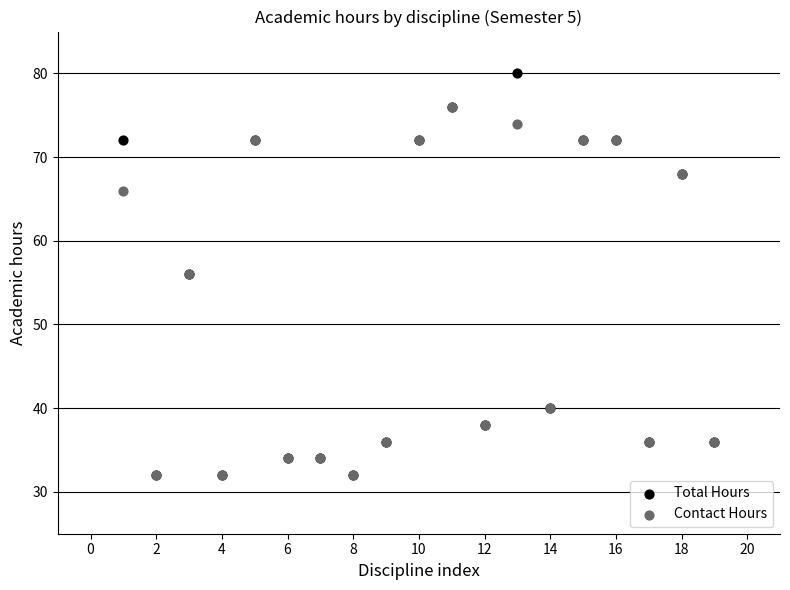

What are all the series names shown in the legend?

Total Hours, Contact Hours